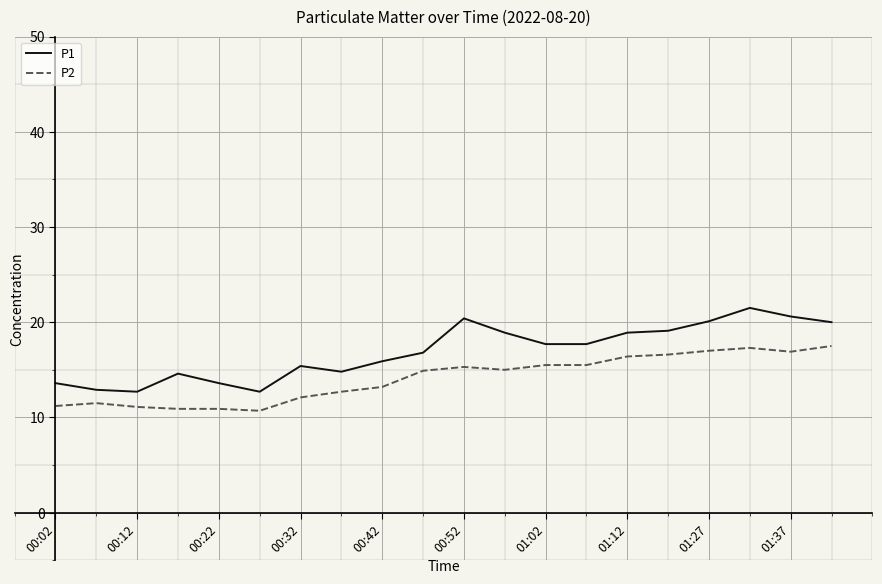

Count the number of data series in this chart.

2